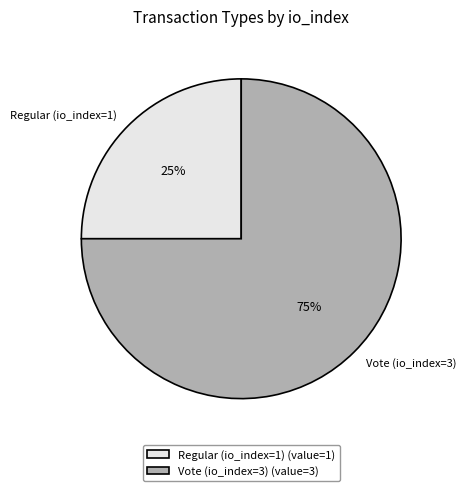

Does Regular (io_index=1) represent more than half of the total?

No